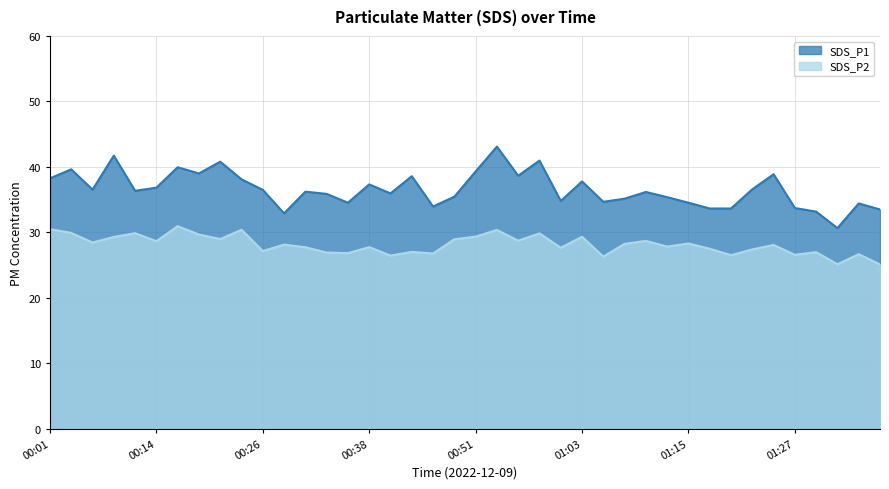

True or false: SDS_P1 has a value of 15.3 at 00:26.

False